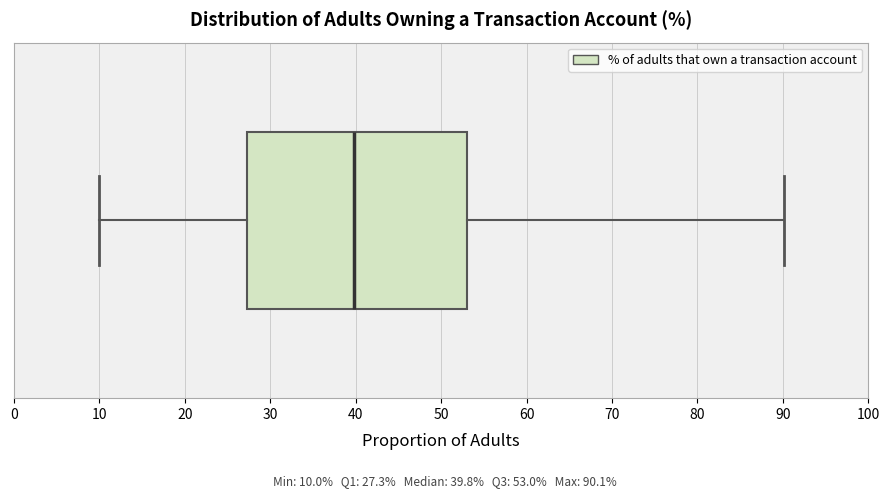

Read this box plot against the x-axis: the position of the median line, the range covered by the box, and the ends of both whiskers. The values are not printed on the chart, so give them approximately, as read against the axis.

median 40, box 27 to 53, whiskers 10 to 90